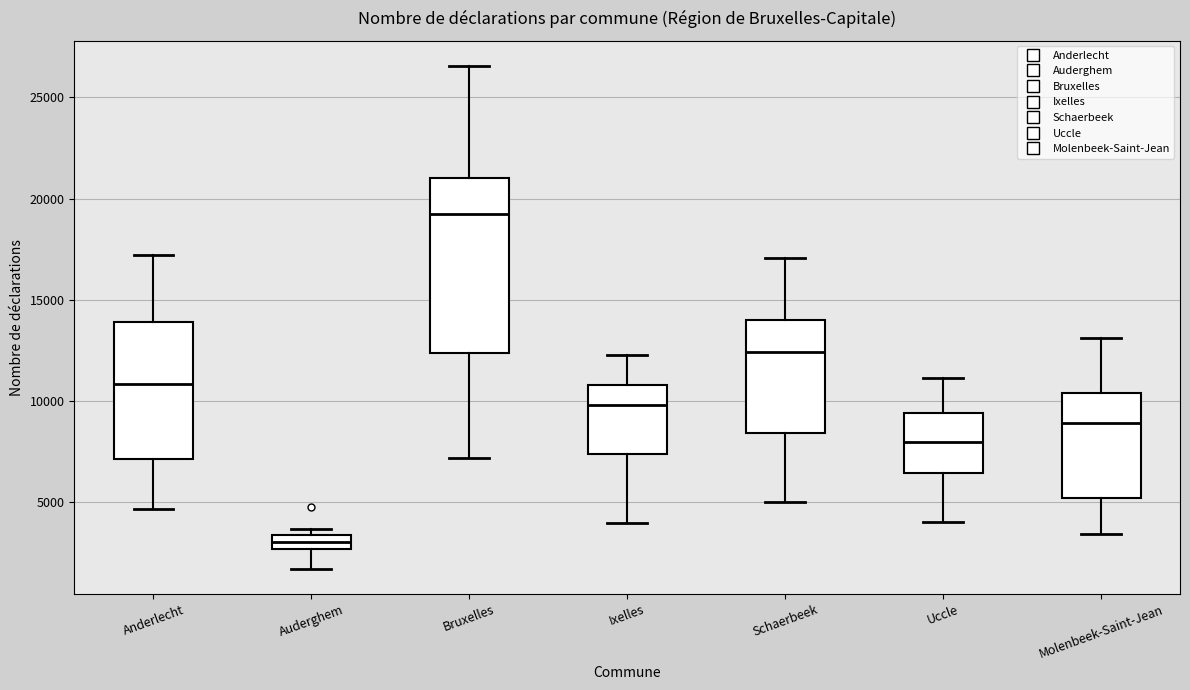

Where is the upper edge of the box for Molenbeek-Saint-Jean on the y-axis? The values are not printed on the chart, so give them approximately, as read against the axis.

10500